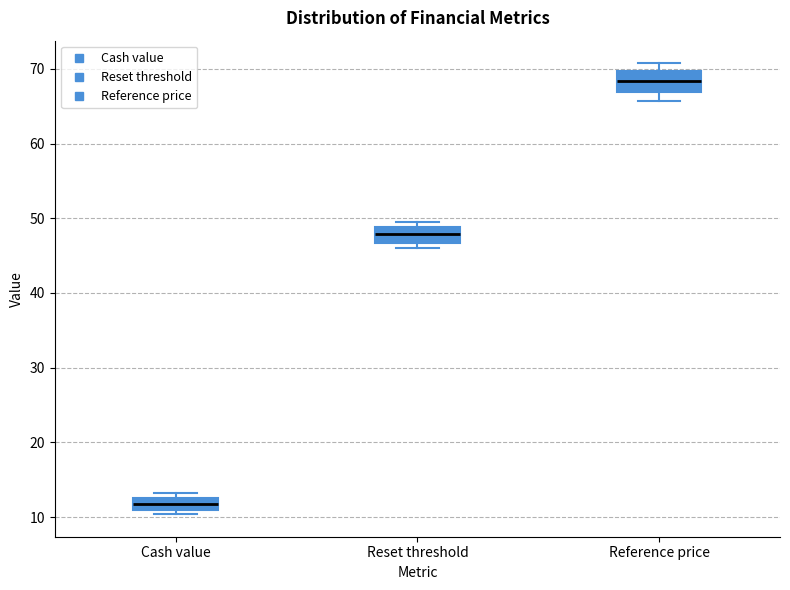

Where is the lower edge of the box for Cash value on the y-axis? The values are not printed on the chart, so give them approximately, as read against the axis.

11